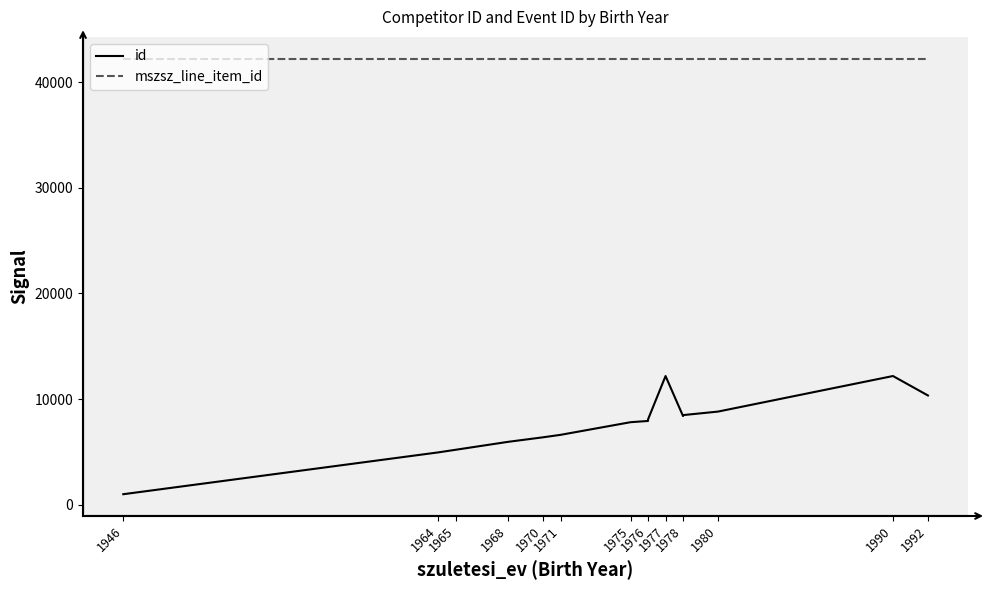

Rank the series by their average value, from highest to lowest.

mszsz_line_item_id, id